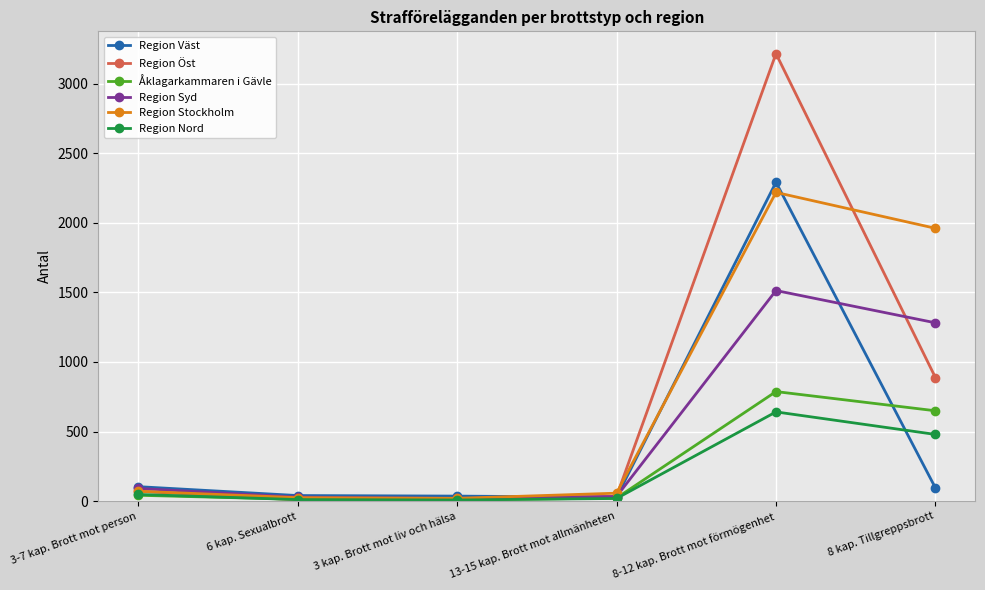

What is the sum of the Åklagarkammaren i Gävle values at 8-12 kap. Brott mot förmögenhet and 13-15 kap. Brott mot allmänheten?

809